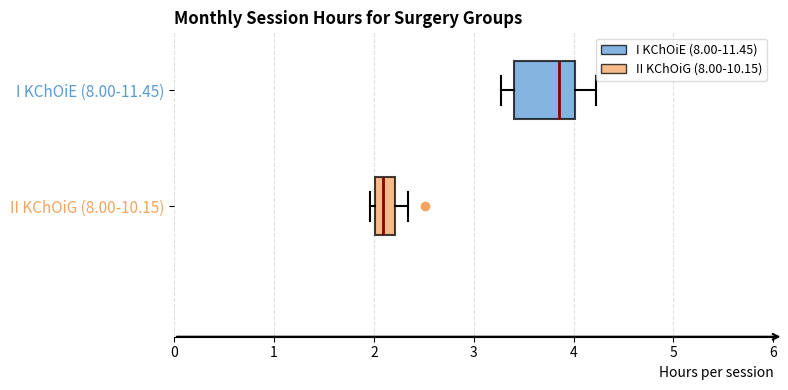

Where does the right whisker of the box for II KChOiG (8.00-10.15) end on the x-axis? The values are not printed on the chart, so give them approximately, as read against the axis.

2.3